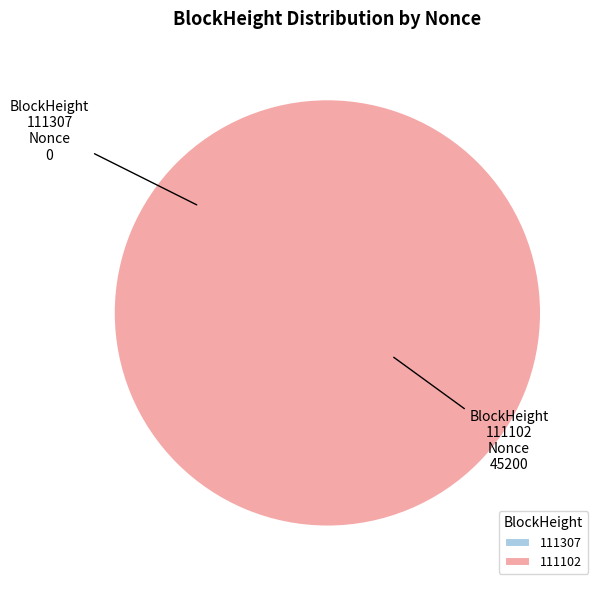

Which slice is the largest?

111102